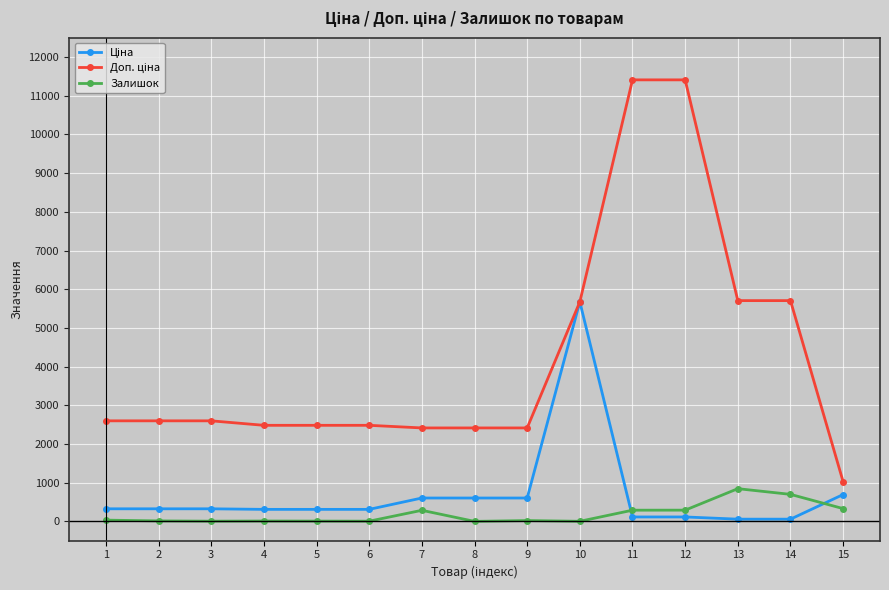

The value of Залишок at 8 is 0.0. True or false?

True